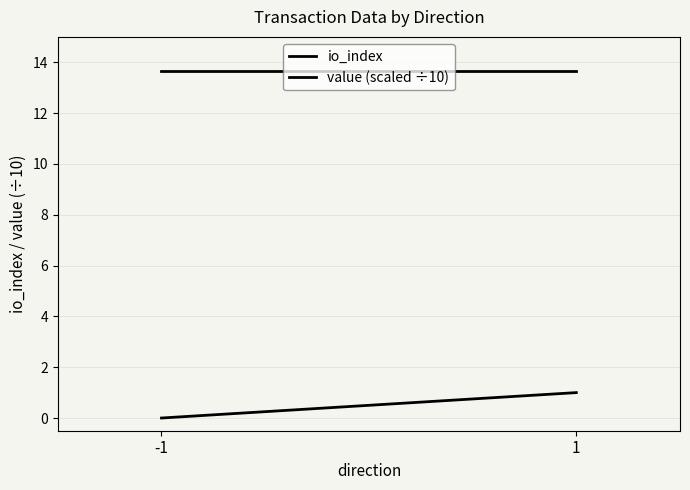

Which category has the lowest value in the value (scaled ÷10) series?

-1